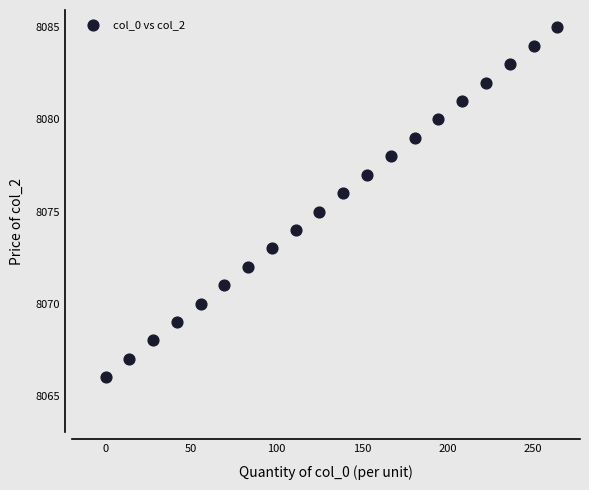

What is the range of Y values (max minus min)?

19